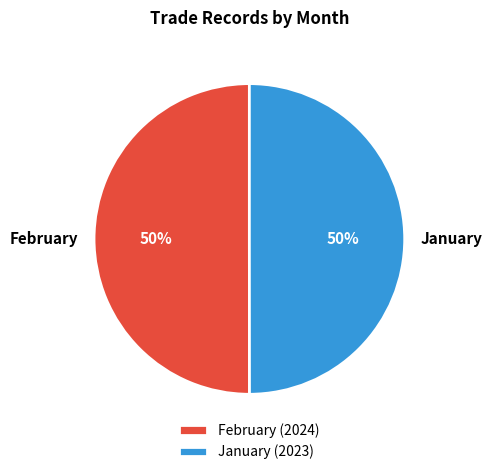

To the nearest percent, what is the average slice percentage?

50%